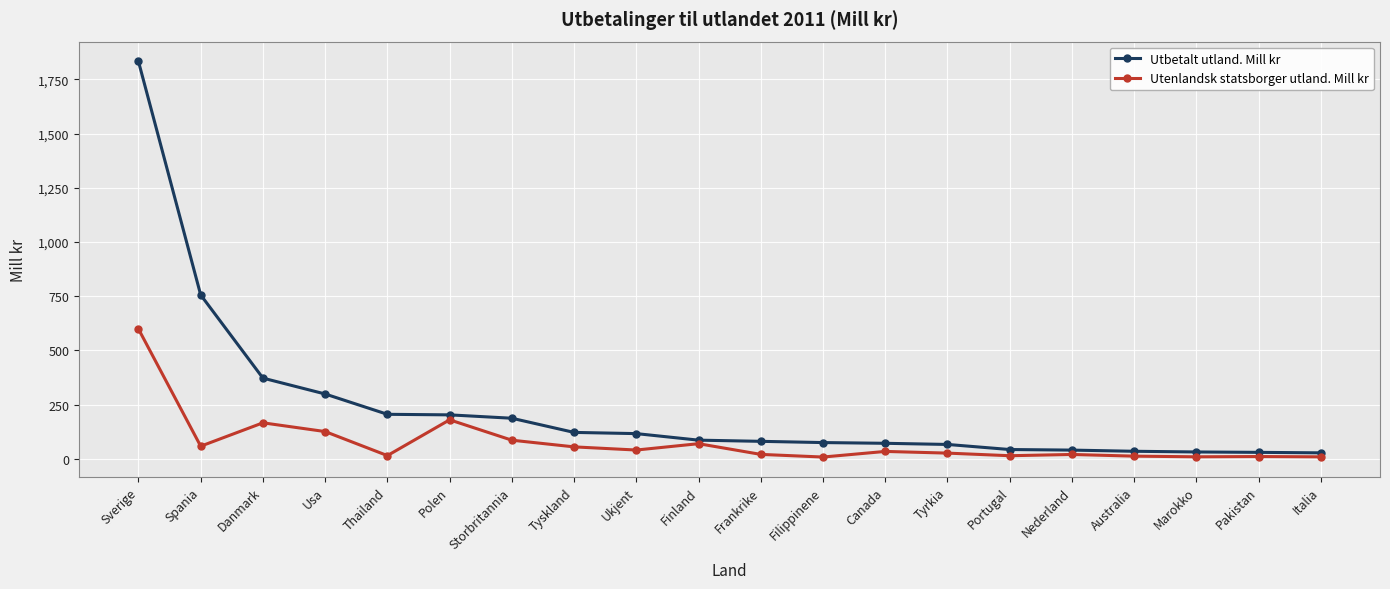

At which category does the chart reach its peak across all series?

Sverige